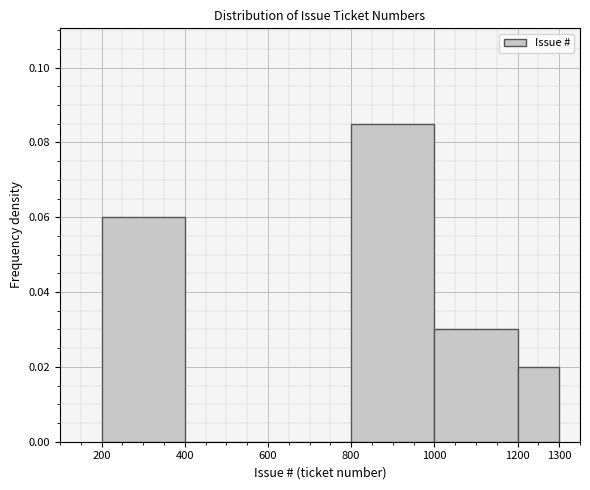

Over which range of the x-axis is the bar tallest?

800 to 1000